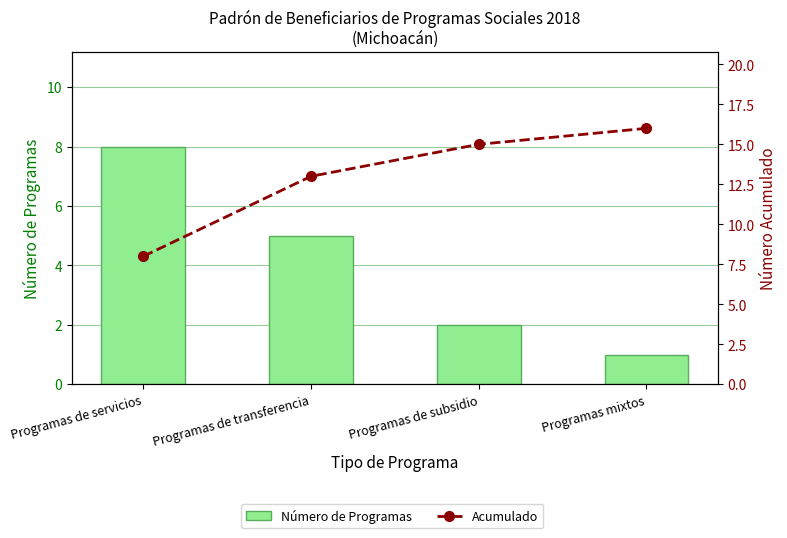

Where is Número de Programas nearest to the value 4?

Programas de transferencia